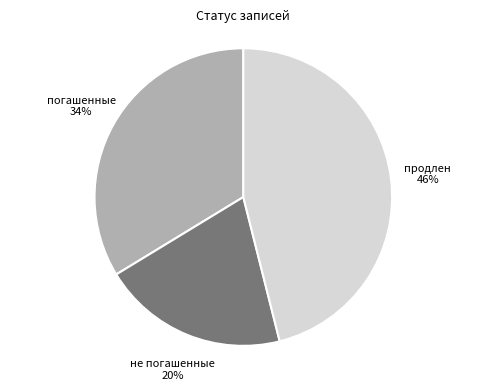

Is there any slice that represents more than half of the pie?

No